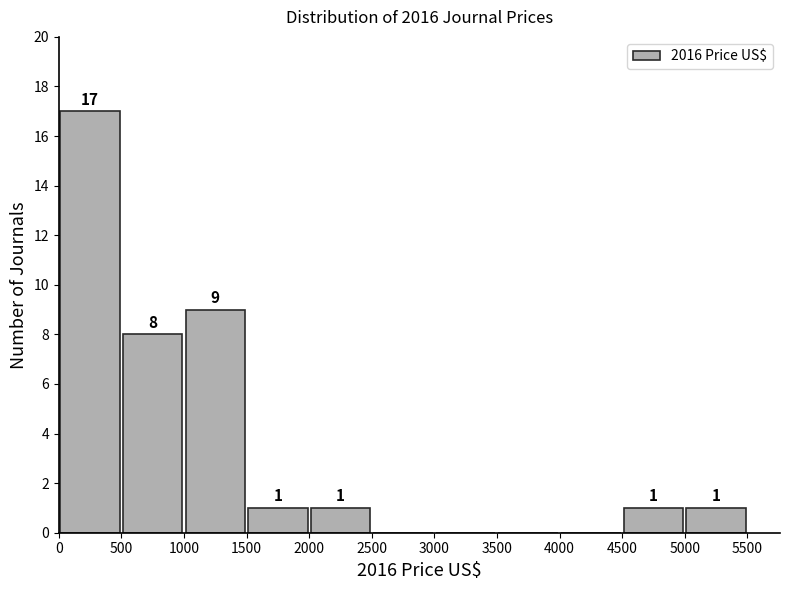

Over which range of the x-axis is the bar tallest?

0 to 500